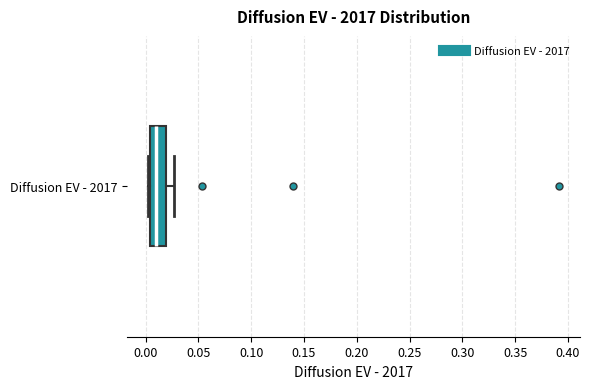

Where does the right whisker of the box for Diffusion EV - 2017 end on the x-axis? The values are not printed on the chart, so give them approximately, as read against the axis.

0.025